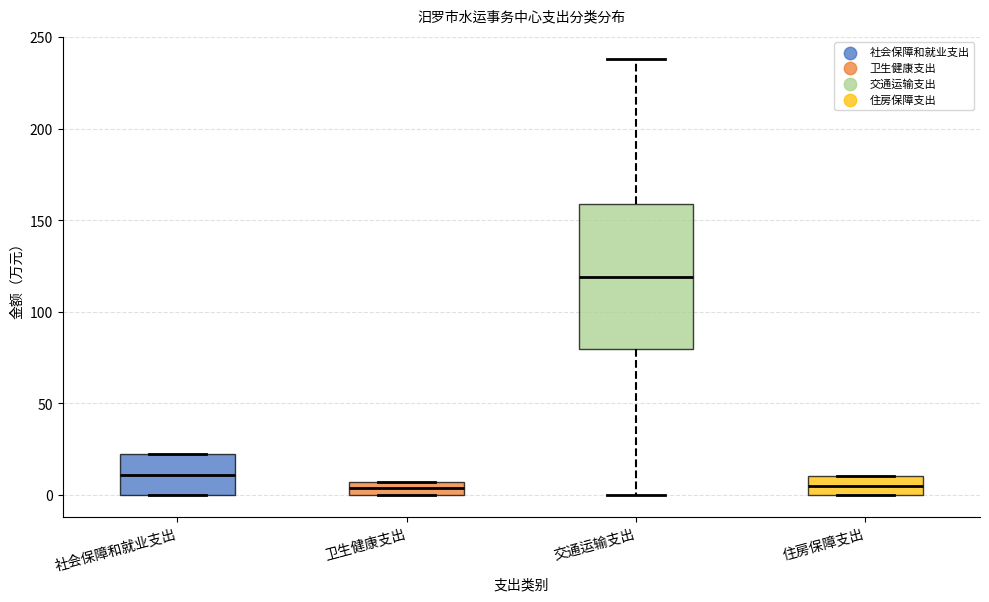

Comparing the boxes themselves (not the whiskers), which one is the tallest?

交通运输支出